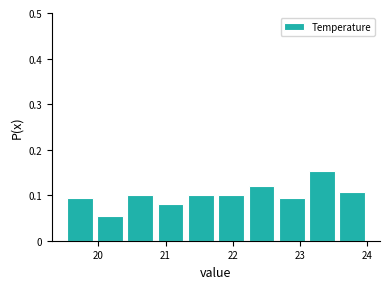

Reading left to right, transcribe this chart: for each bar, give the range it covers on the x-axis and its height. Neither the bar edges nor the heights are printed on the chart, so give them approximately, as read against the axes.

19.50 to 19.95: 0.09
19.95 to 20.40: 0.05
20.40 to 20.85: 0.10
20.85 to 21.30: 0.08
21.30 to 21.75: 0.10
21.75 to 22.20: 0.10
22.20 to 22.65: 0.12
22.65 to 23.10: 0.09
23.10 to 23.55: 0.15
23.55 to 24.00: 0.11